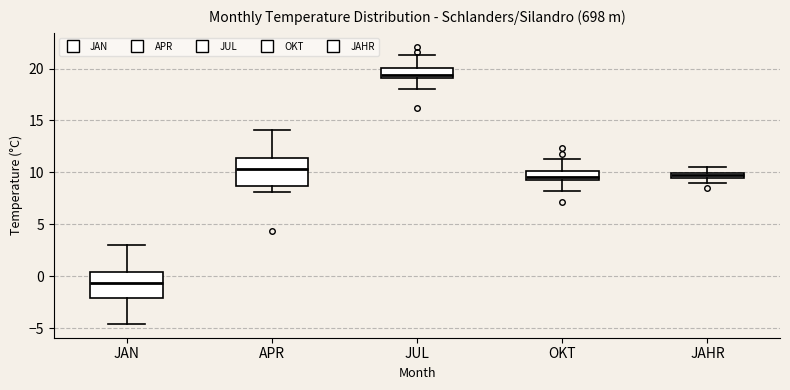

Which box has the highest median line?

JUL